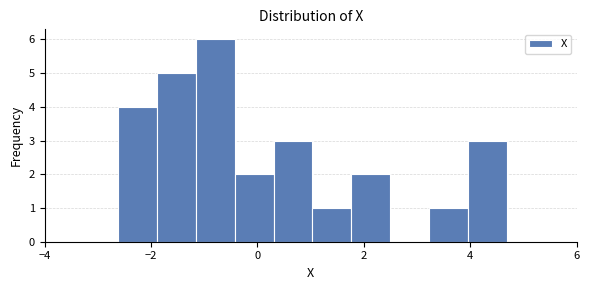

Read against the x-axis, roughly where is the centre of the tallest bar?

-0.8